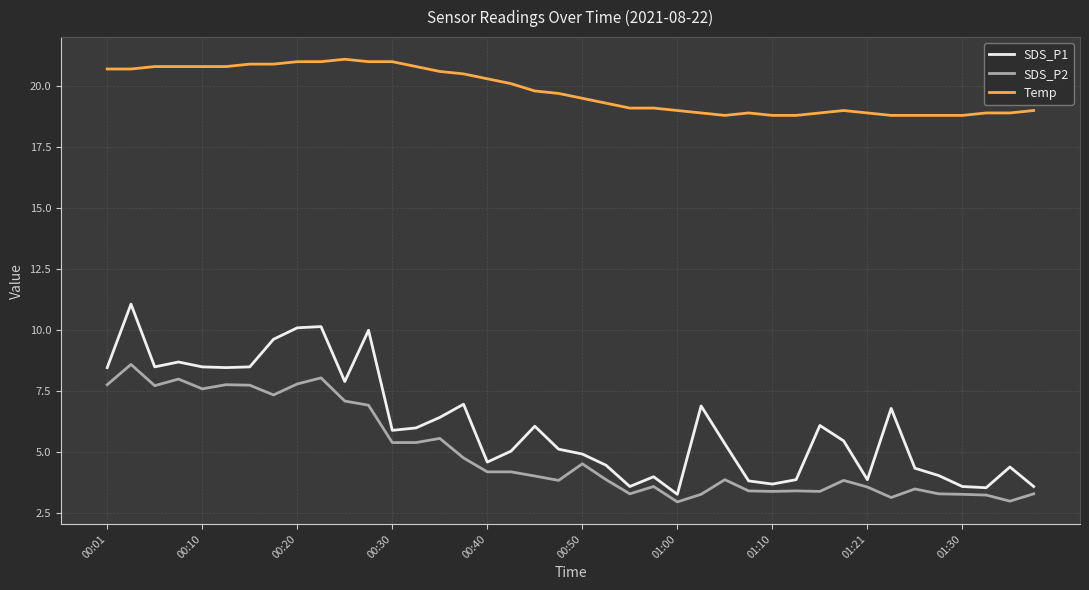

Which series has the widest spread of values?

SDS_P1